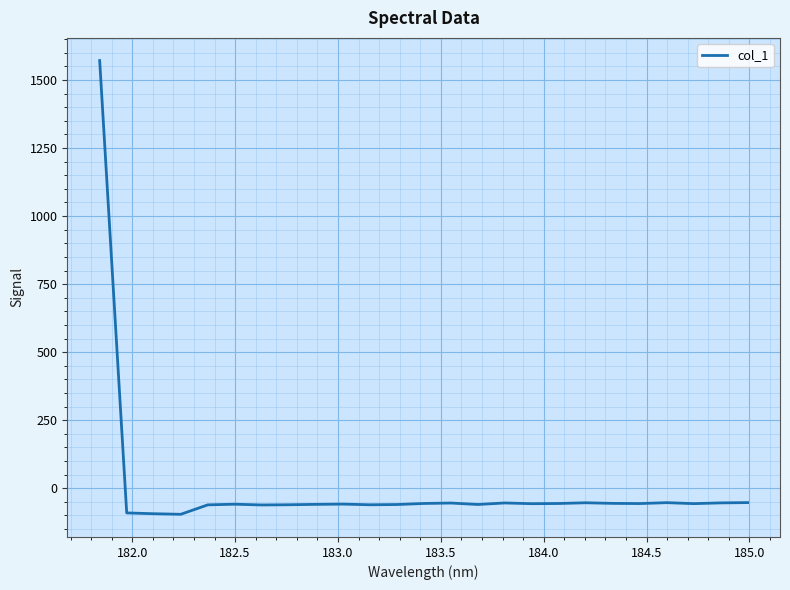

What is the smallest value displayed?

-95.7